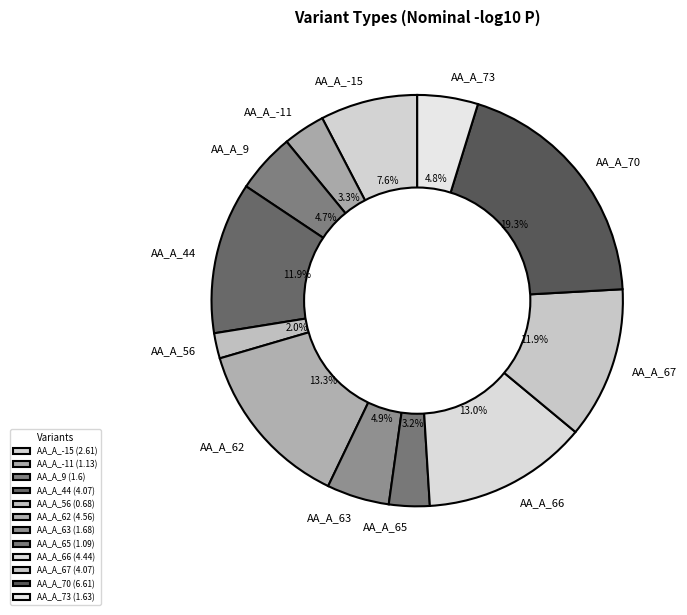

What is the ratio of the value at AA_A_-15 to the value at AA_A_9?

1.6